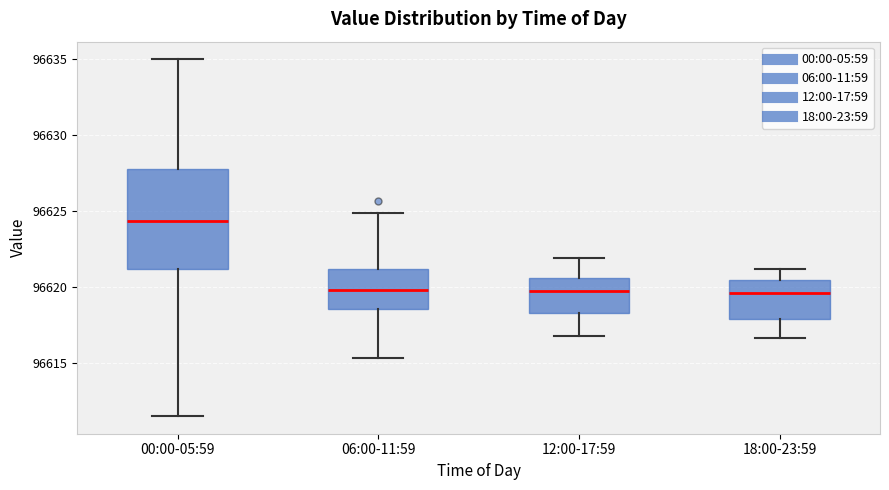

Which box's median line is the highest?

00:00-05:59